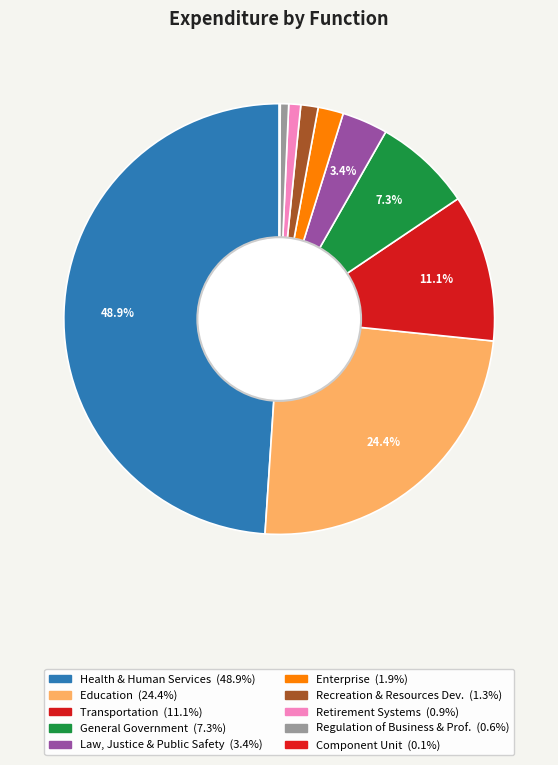

Which slice is the smallest?

COMPONENT UNIT